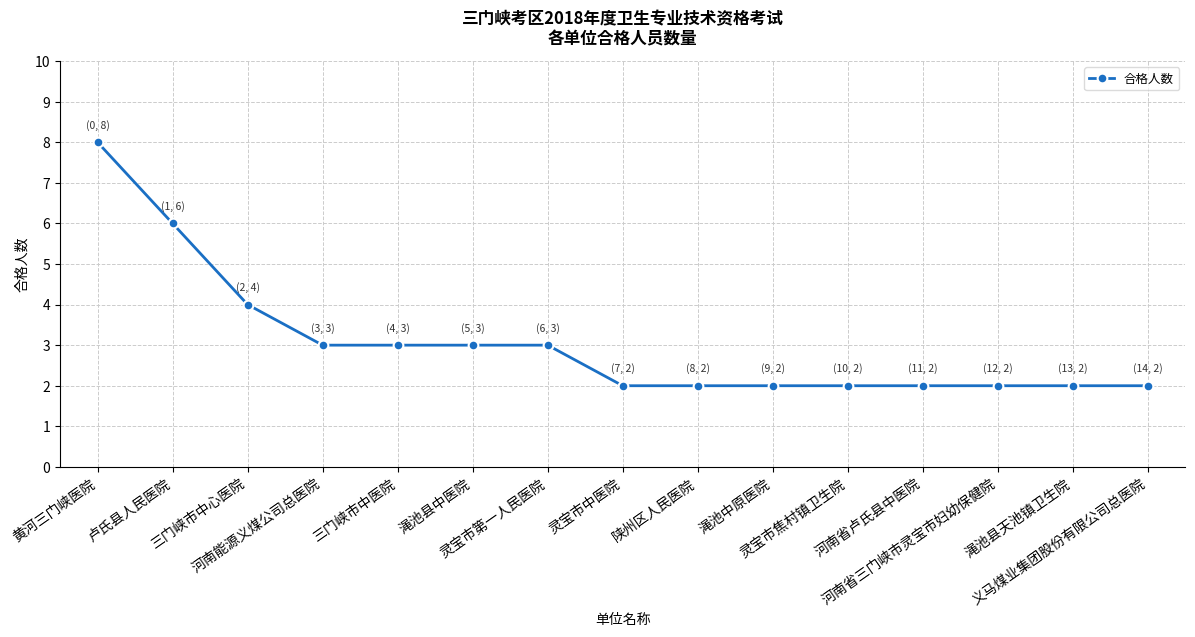

What is the difference between the maximum and minimum values?

6